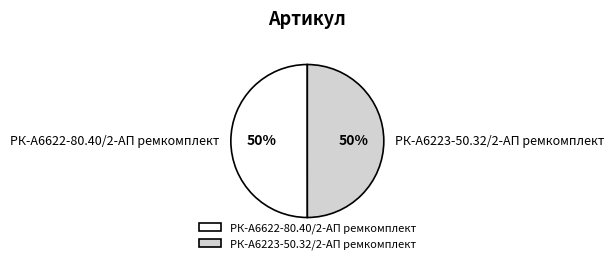

What percentage is the РК-А6223-50.32/2-АП ремкомплект slice, to the nearest percent?

50%